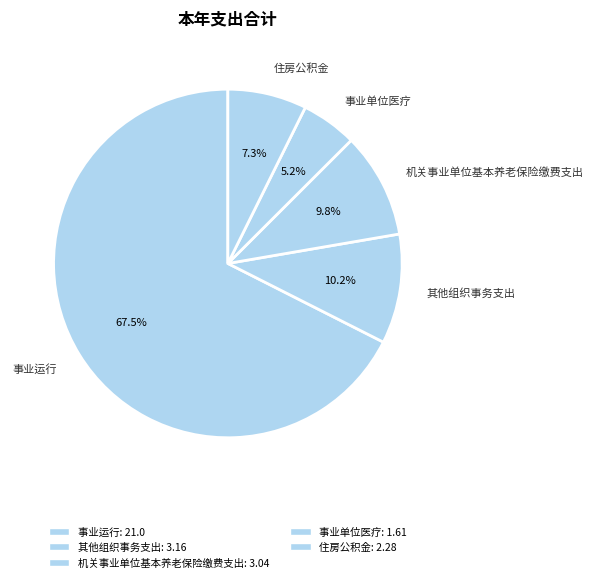

What percentage is the 其他组织事务支出 slice, to the nearest percent?

10%